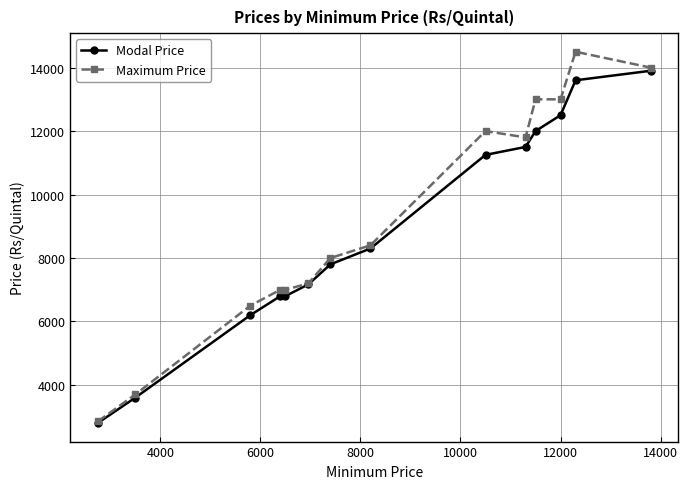

What is the value of the Maximum Price point at the 4th from the left?

7000